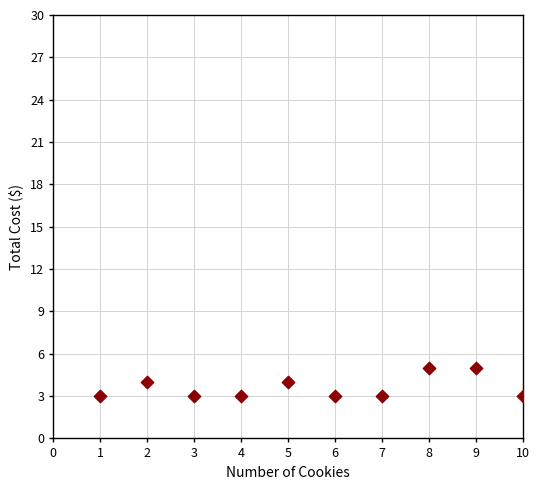

What is the range of X values (max minus min)?

9